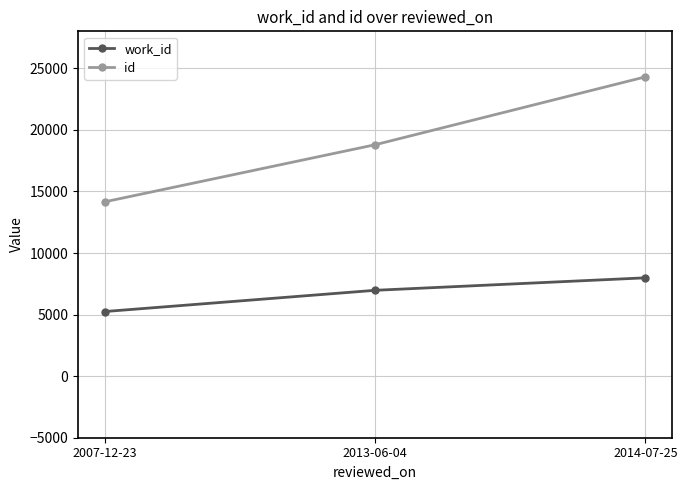

Which series has the largest range (max minus min)?

id